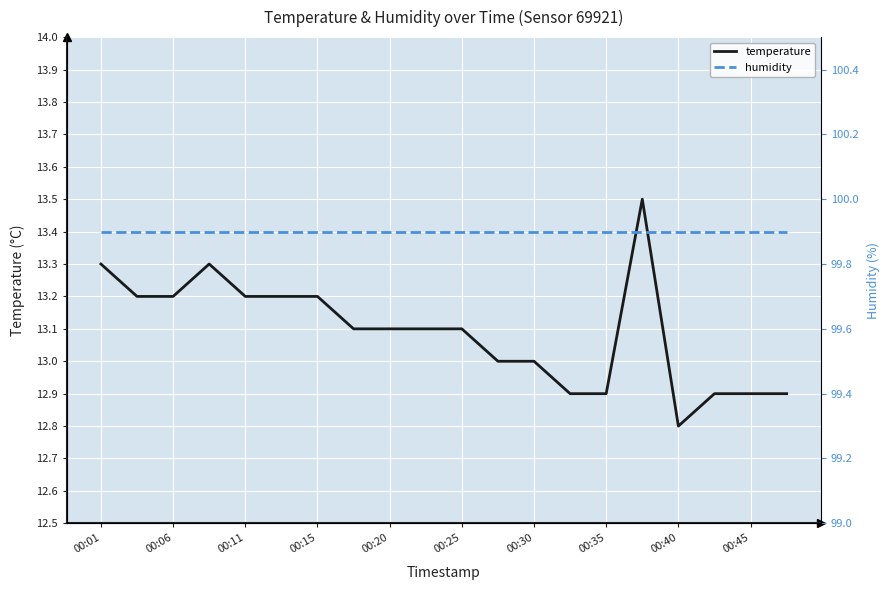

The temperature series shows 3.4 at 00:35. True or false?

False